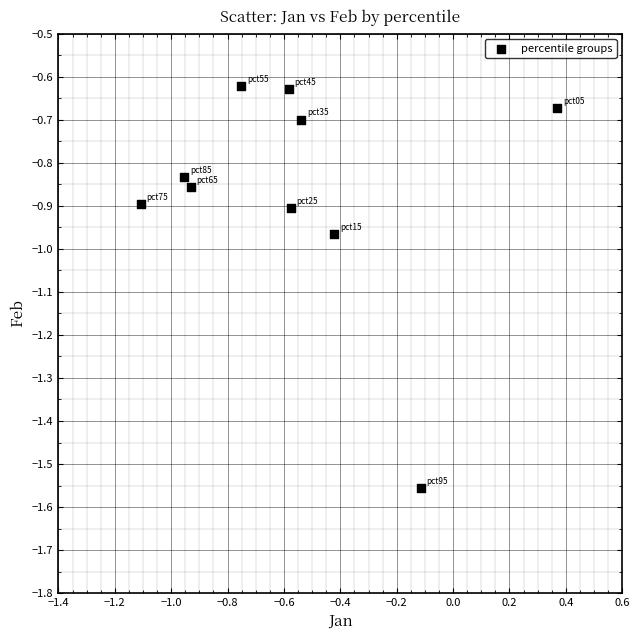

What is the range of Y values (max minus min)?

0.9